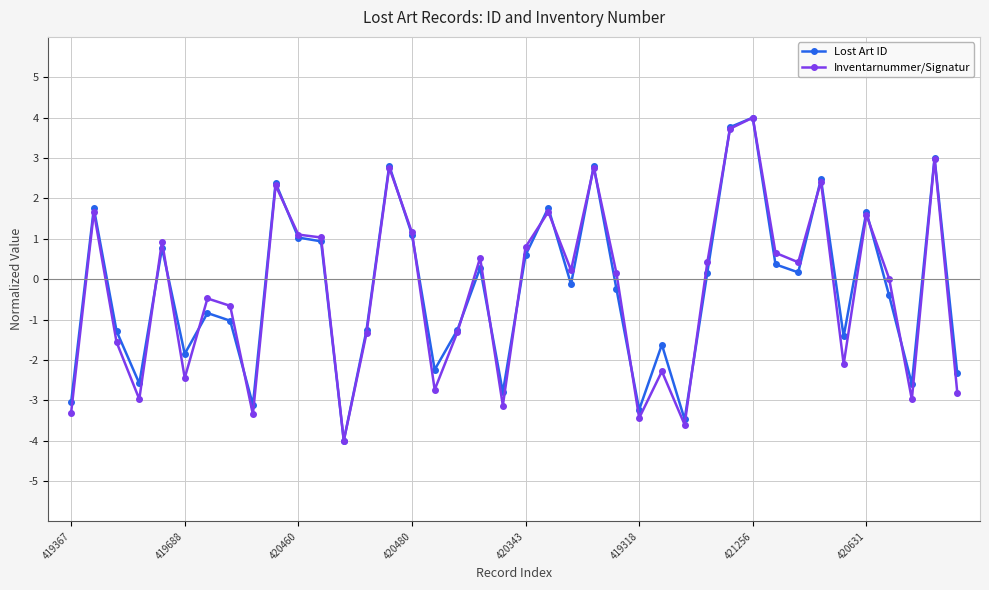

True or false: Inventarnummer/Signatur and Lost Art ID intersect in this chart.

True